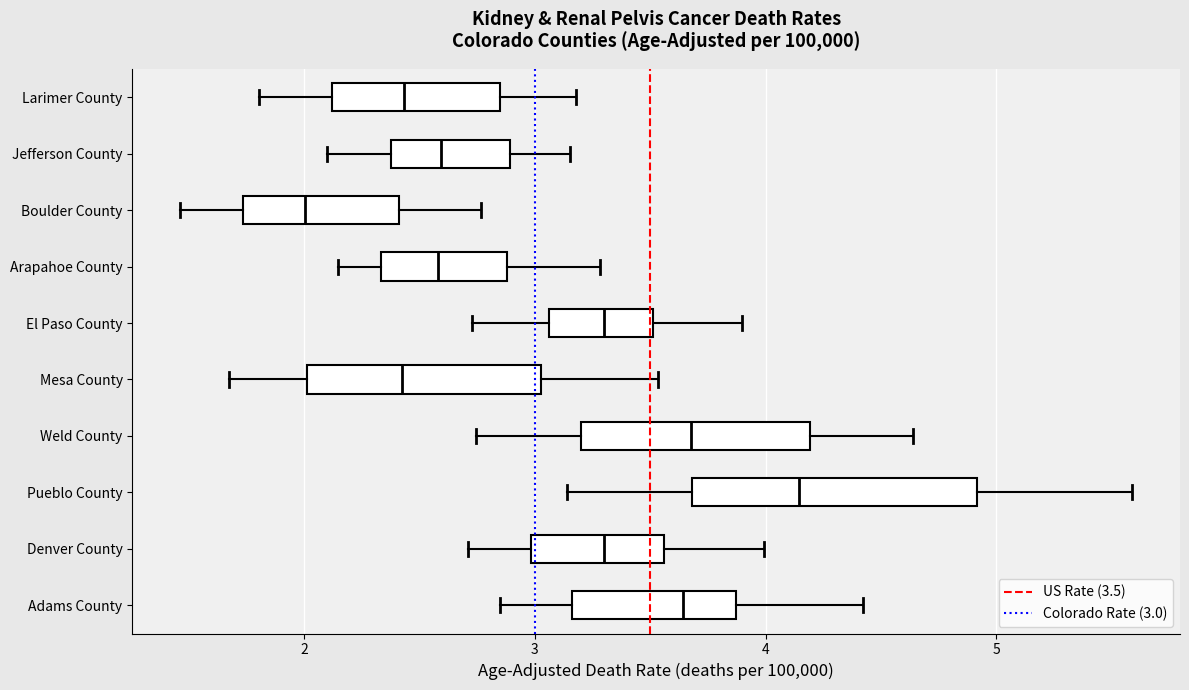

Which box's median line is the furthest to the right?

Pueblo County